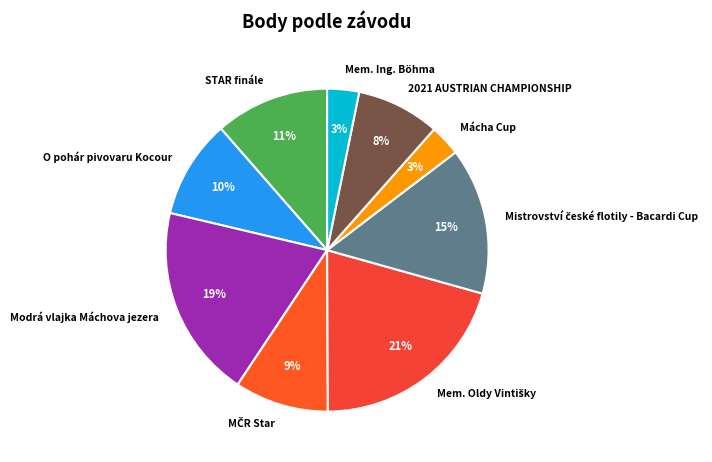

Does Modrá vlajka Máchova jezera account for over 50% of the chart?

No